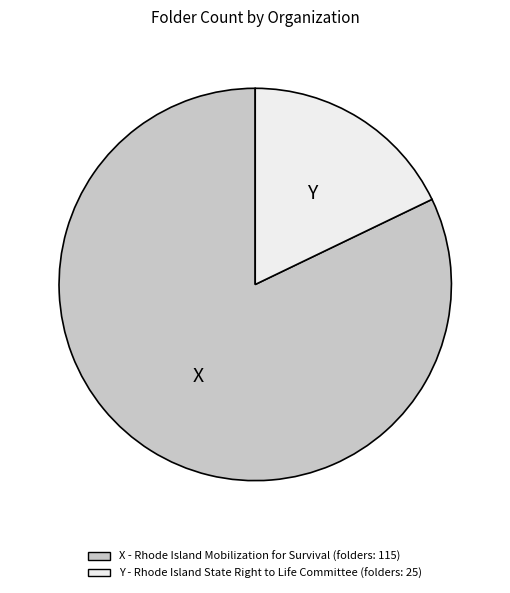

Does any single category account for the majority?

Yes